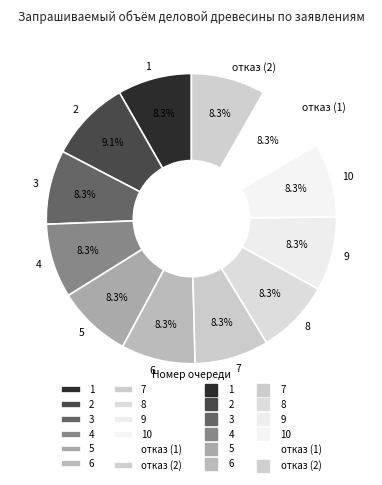

What portion of the pie excludes отказ (1)?

91.7%